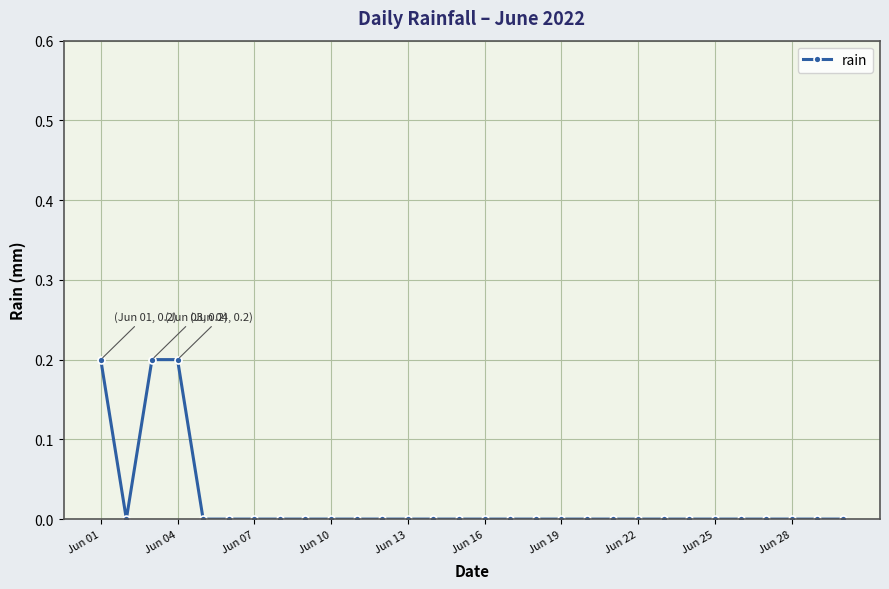

What is the sum of all values?

0.6